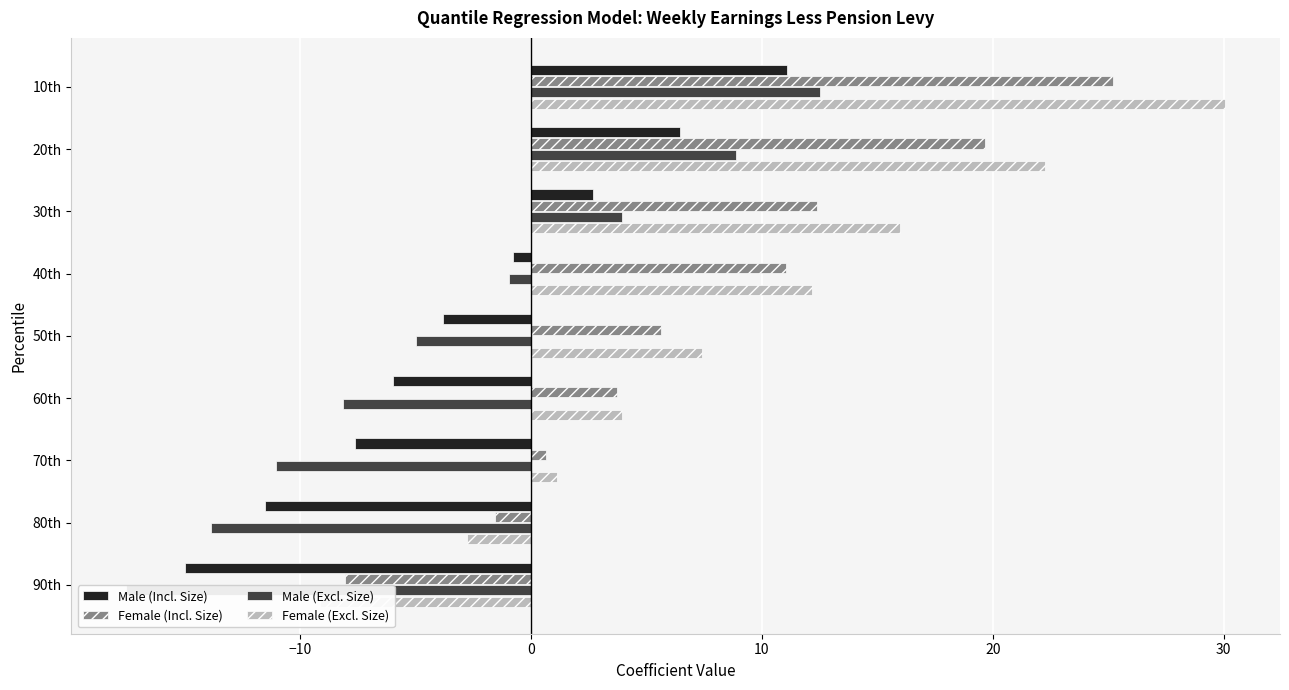

How many values in Male (Excl. Size) are above zero?

3